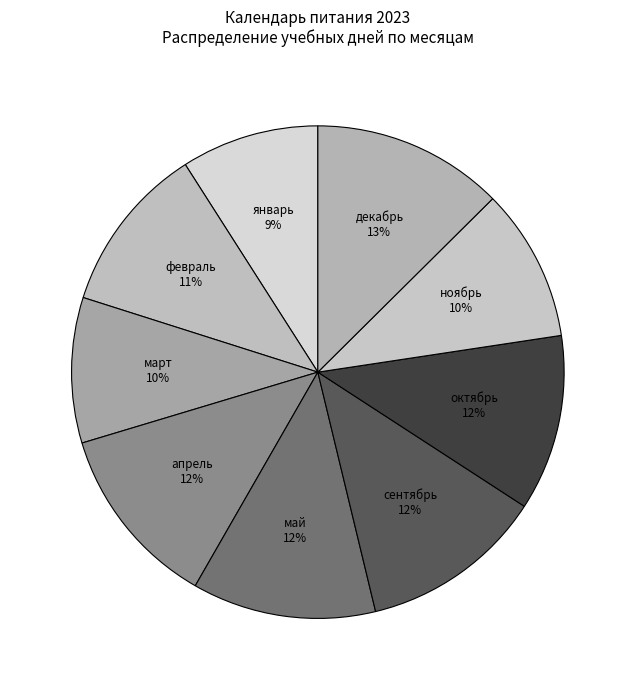

The февраль slice represents 17% of the pie. True or false?

False